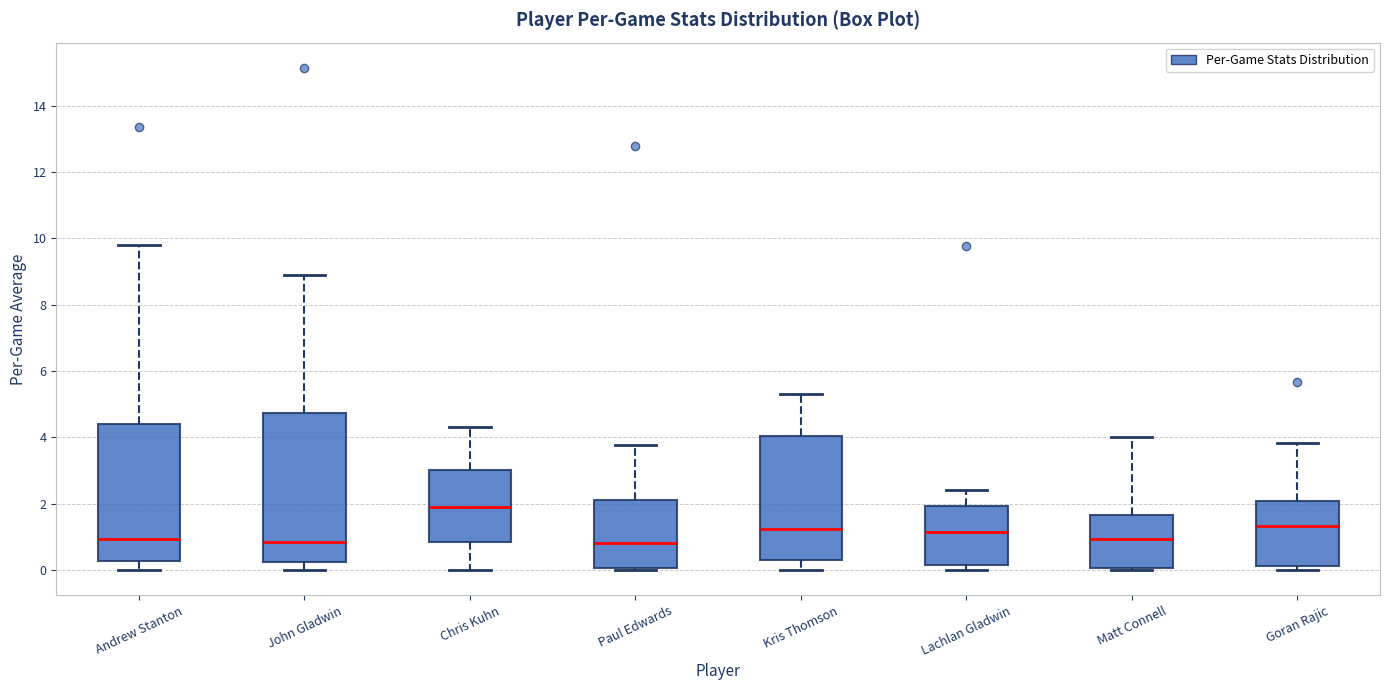

Reading left to right, read every box against the y-axis: the position of its median line, the range the box covers, and the ends of its whiskers. The values are not printed on the chart, so give them approximately, as read against the axis.

Andrew Stanton: median 1.0, box 0.2 to 4.4, whiskers 0.0 to 9.8
John Gladwin: median 0.8, box 0.2 to 4.8, whiskers 0.0 to 9.0
Chris Kuhn: median 2.0, box 0.8 to 3.0, whiskers 0.0 to 4.4
Paul Edwards: median 0.8, box 0.0 to 2.2, whiskers 0.0 to 3.8
Kris Thomson: median 1.2, box 0.2 to 4.0, whiskers 0.0 to 5.4
Lachlan Gladwin: median 1.2, box 0.2 to 2.0, whiskers 0.0 to 2.4
Matt Connell: median 1.0, box 0.0 to 1.6, whiskers 0.0 to 4.0
Goran Rajic: median 1.4, box 0.2 to 2.0, whiskers 0.0 to 3.8